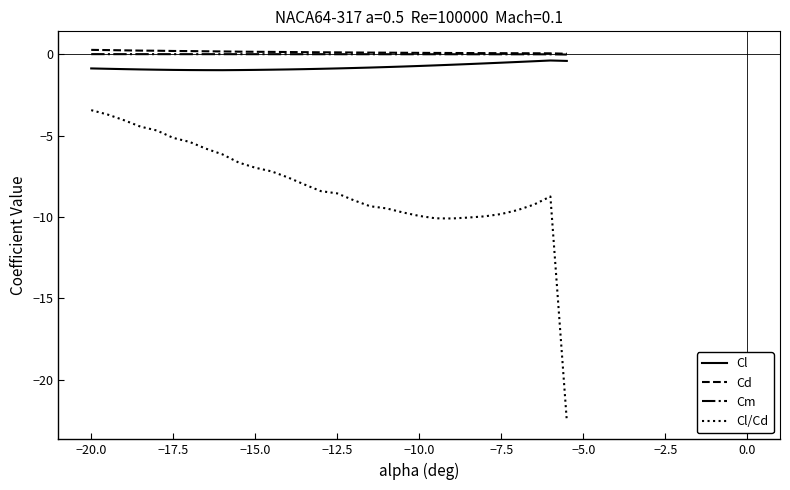

True or false: Cd and Cl intersect in this chart.

False